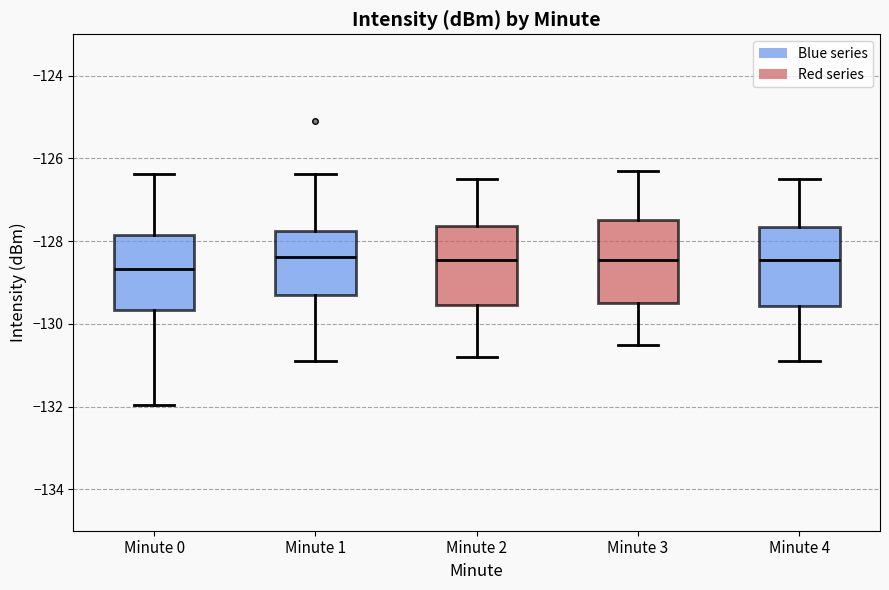

Reading left to right, read every box against the y-axis: the position of its median line, the range the box covers, and the ends of its whiskers. The values are not printed on the chart, so give them approximately, as read against the axis.

Minute 0: median -128.6, box -129.6 to -127.8, whiskers -132.0 to -126.4
Minute 1: median -128.4, box -129.2 to -127.8, whiskers -130.8 to -126.4
Minute 2: median -128.4, box -129.6 to -127.6, whiskers -130.8 to -126.4
Minute 3: median -128.4, box -129.4 to -127.4, whiskers -130.4 to -126.2
Minute 4: median -128.4, box -129.6 to -127.6, whiskers -130.8 to -126.4